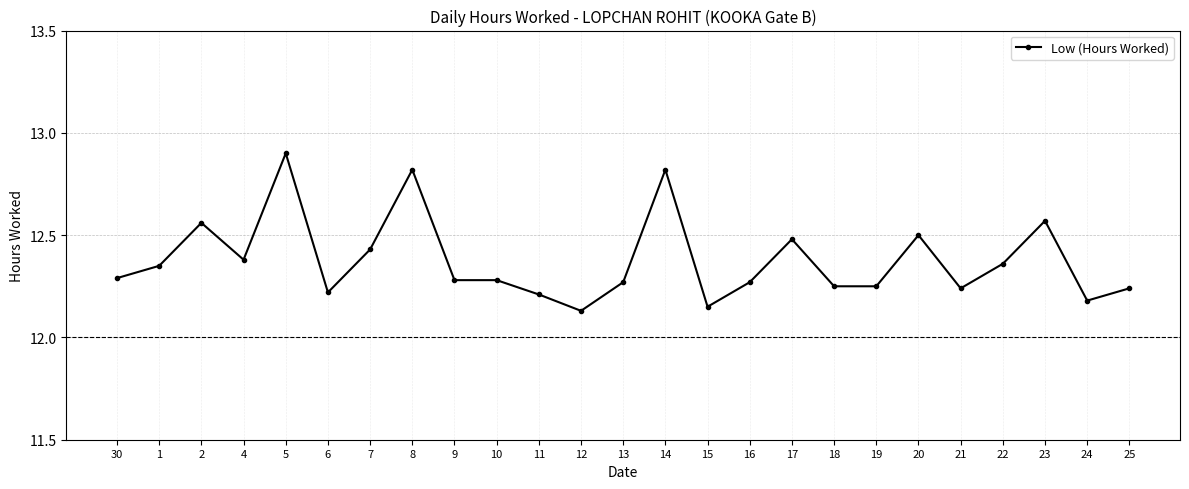

What is the difference between the maximum and minimum values?

0.8